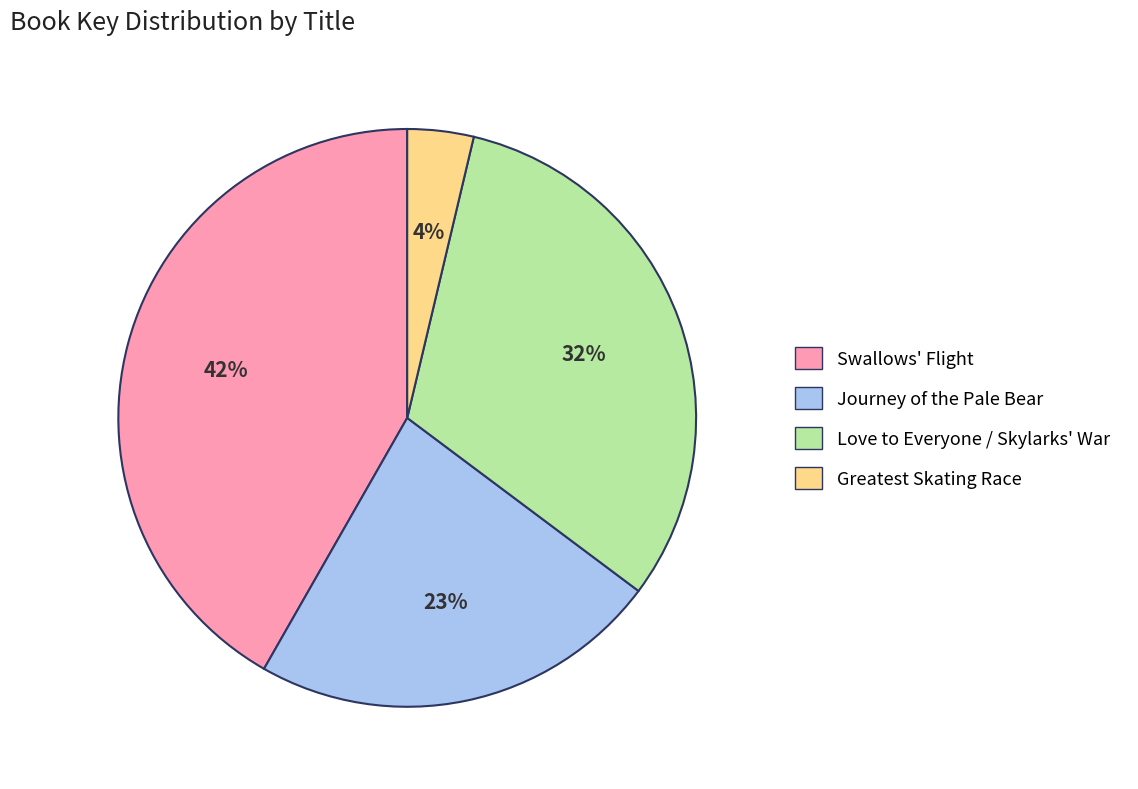

How many segments does this pie chart have?

4